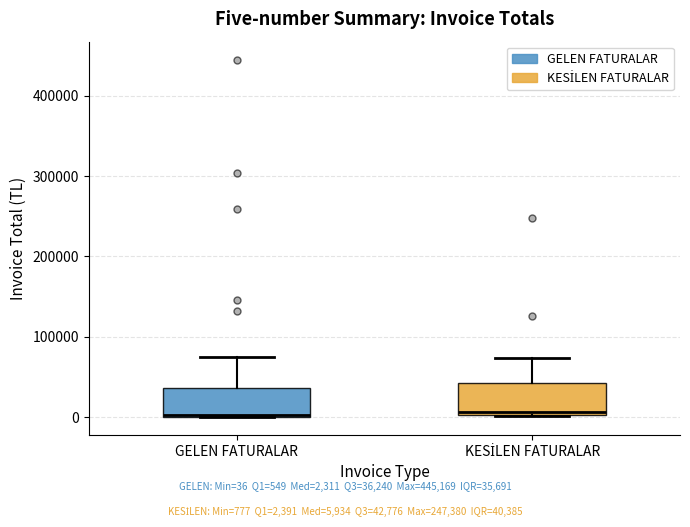

Reading left to right, read every box against the y-axis: the position of its median line, the range the box covers, and the ends of its whiskers. The values are not printed on the chart, so give them approximately, as read against the axis.

GELEN FATURALAR: median 0 (drawn on the box's lower edge), box 0 to 40000, whiskers 0 to 80000
KESİLEN FATURALAR: median 10000, box 0 to 40000, whiskers 0 to 70000